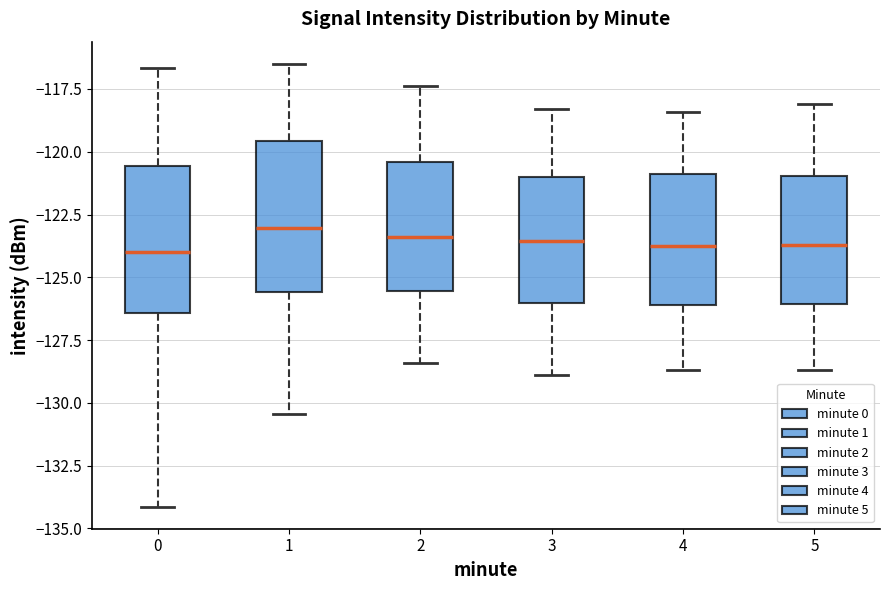

Reading left to right, read every box against the y-axis: the position of its median line, the range the box covers, and the ends of its whiskers. The values are not printed on the chart, so give them approximately, as read against the axis.

0: median -124.0, box -126.5 to -120.5, whiskers -134.0 to -116.5
1: median -123.0, box -125.5 to -119.5, whiskers -130.5 to -116.5
2: median -123.5, box -125.5 to -120.5, whiskers -128.5 to -117.5
3: median -123.5, box -126.0 to -121.0, whiskers -129.0 to -118.5
4: median -123.5, box -126.0 to -121.0, whiskers -128.5 to -118.5
5: median -123.5, box -126.0 to -121.0, whiskers -128.5 to -118.0